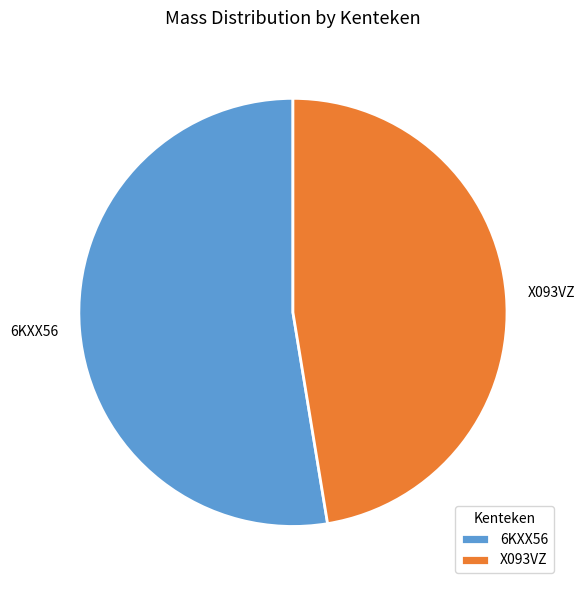

How many segments does this pie chart have?

2